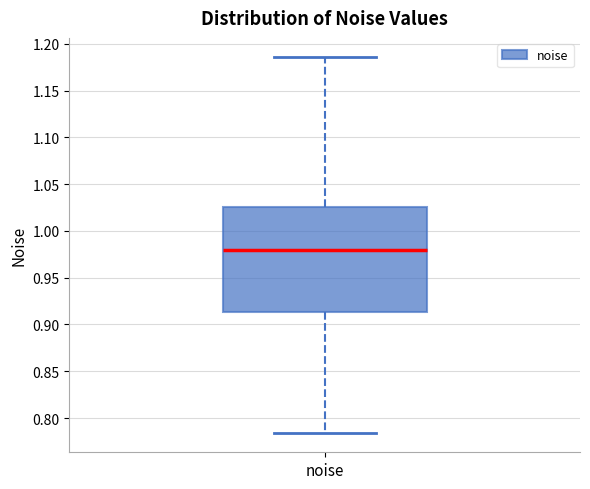

Read this box plot against the y-axis: the position of the median line, the range covered by the box, and the ends of both whiskers. The values are not printed on the chart, so give them approximately, as read against the axis.

median 0.980, box 0.915 to 1.025, whiskers 0.785 to 1.185